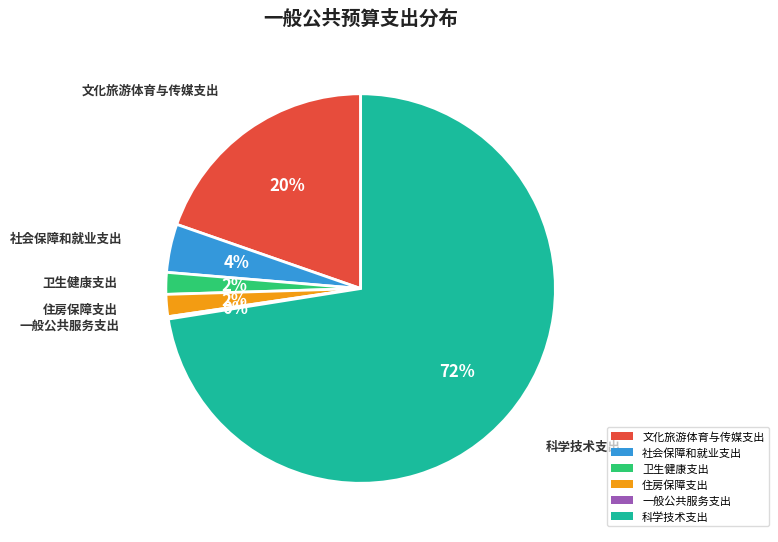

Does 文化旅游体育与传媒支出 represent more than half of the total?

No